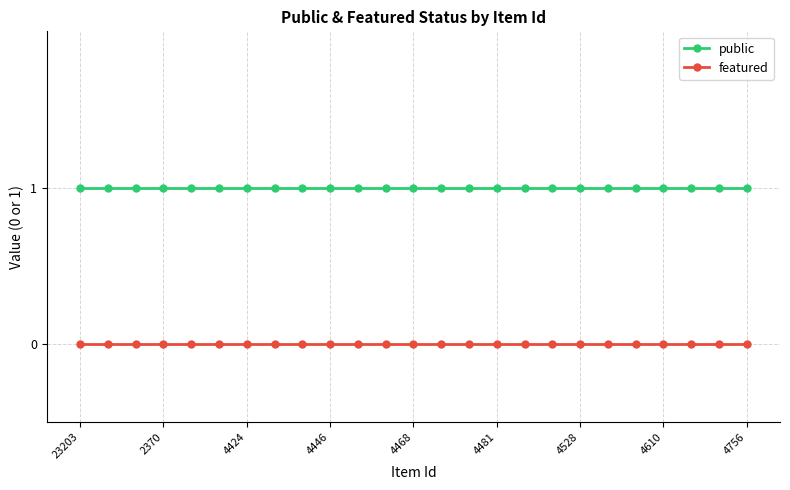

Which series has the largest total across all categories?

public